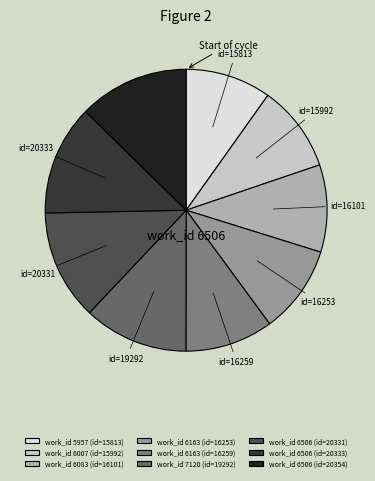

The work_id 6007 (id=15992) slice represents 1% of the pie. True or false?

False